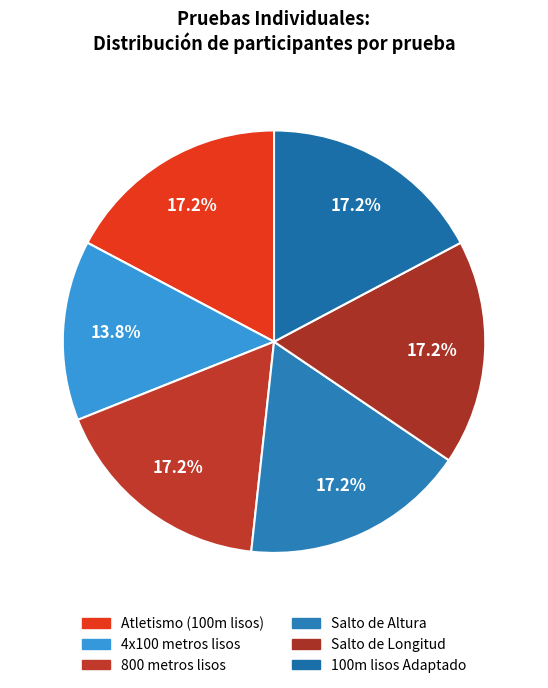

Rank the categories by value from lowest to highest.

4x100 metros lisos, Atletismo, 800 metros lisos, Salto de Altura, Salto de Longitud, 100 metros lisos Adaptado